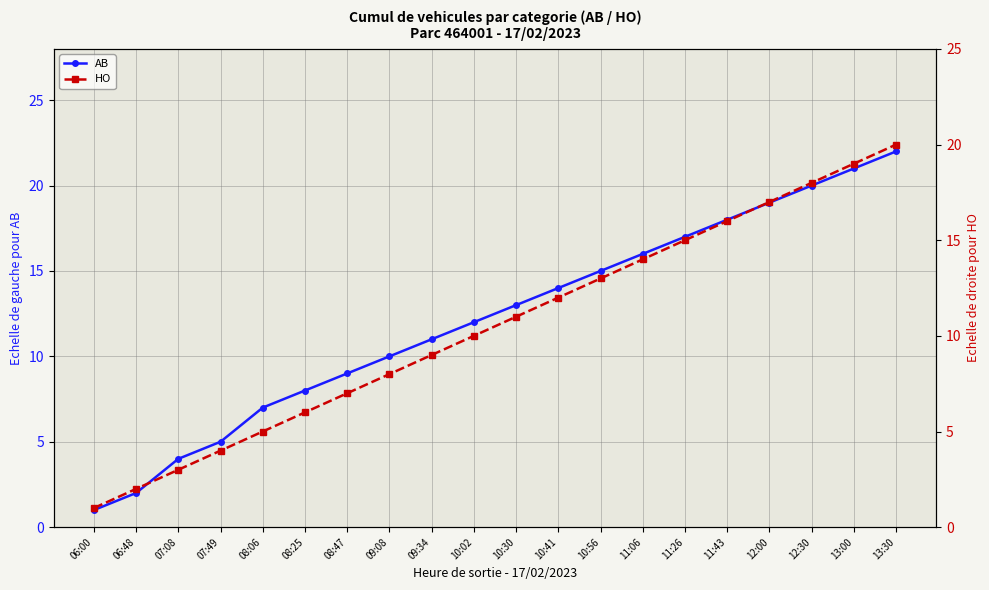

How many data points in HO are less than 11?

10